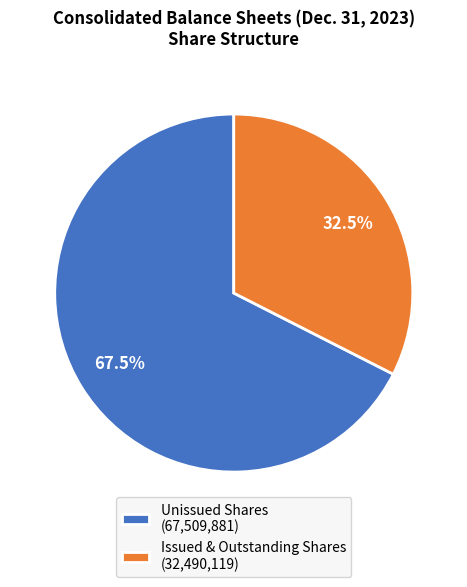

Does Unissued Shares (67,509,881) account for over 50% of the chart?

Yes